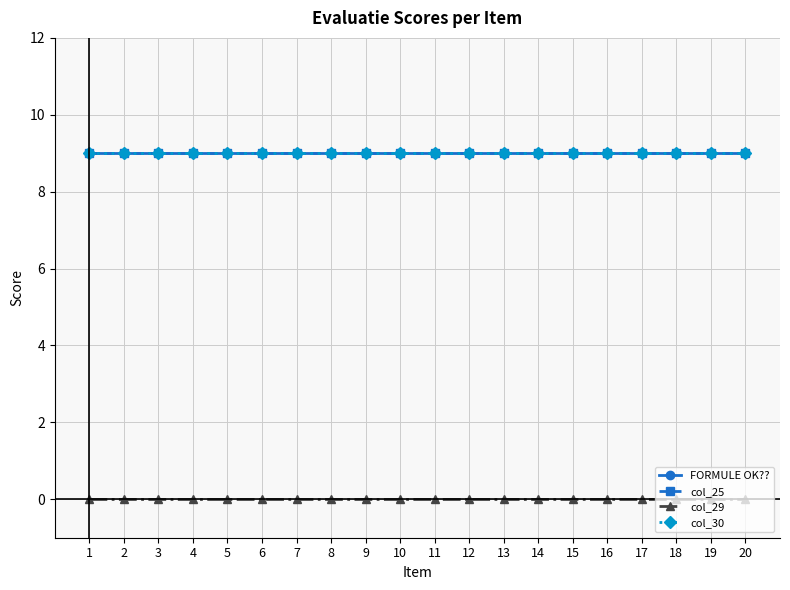

True or false: FORMULE OK?? and col_30 cross at least once.

False